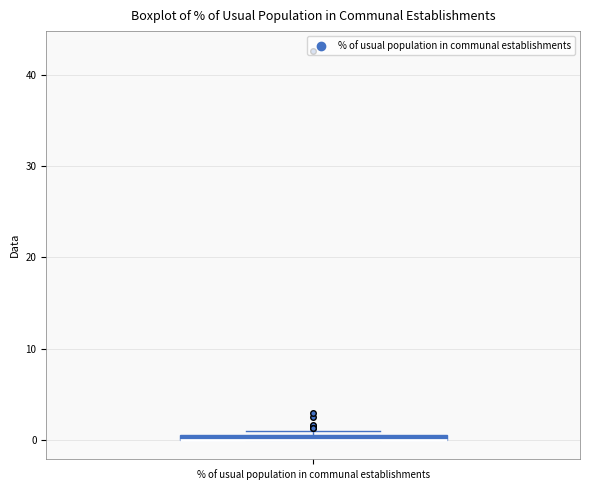

Where is the upper edge of the box for % of usual population in communal establishments on the y-axis? The values are not printed on the chart, so give them approximately, as read against the axis.

1